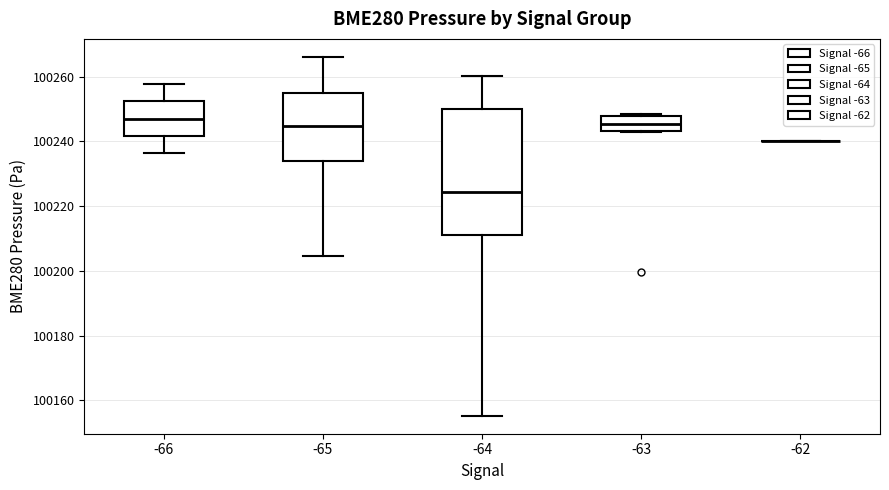

Reading left to right, transcribe this box plot: for each box, give where its median line is, the range the box spans, and where its two whiskers end, as read against the y-axis. The values are not printed on the chart, so give them approximately, as read against the axis.

-66: median 100246, box 100242 to 100252, whiskers 100236 to 100258
-65: median 100244, box 100234 to 100256, whiskers 100204 to 100266
-64: median 100224, box 100212 to 100250, whiskers 100156 to 100260
-63: median 100246, box 100244 to 100248, whiskers 100242 to 100248
-62: box collapsed to a line at 100240, whiskers 100240 to 100240